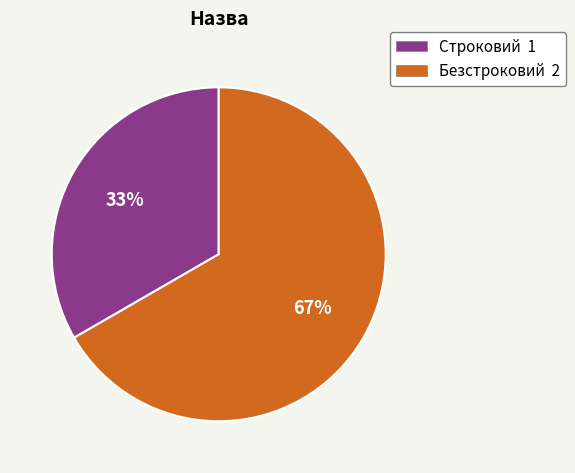

How many segments does this pie chart have?

2